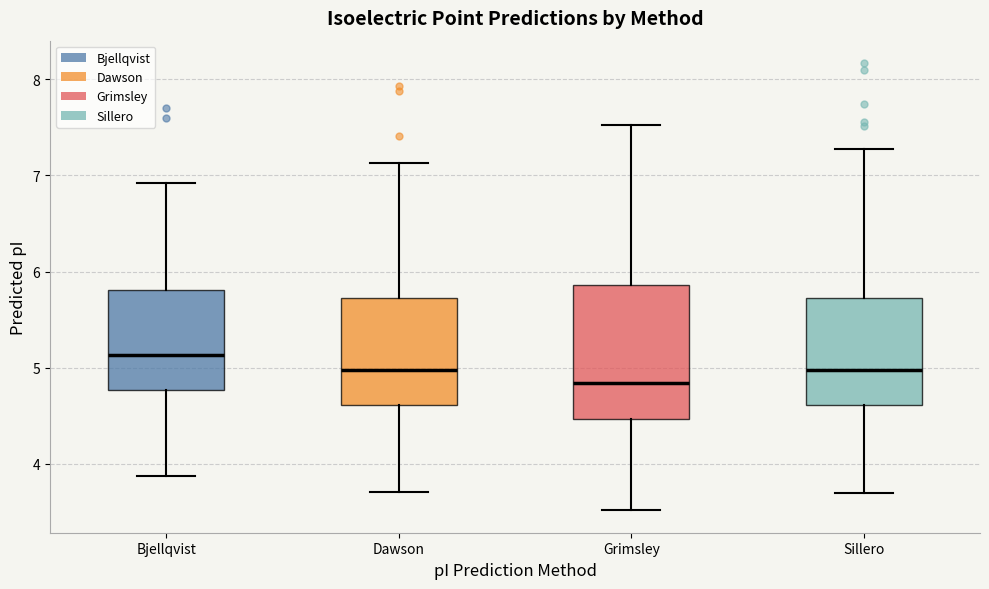

Reading left to right, transcribe this box plot: for each box, give where its median line is, the range the box spans, and where its two whiskers end, as read against the y-axis. The values are not printed on the chart, so give them approximately, as read against the axis.

Bjellqvist: median 5.1, box 4.8 to 5.8, whiskers 3.9 to 6.9
Dawson: median 5.0, box 4.6 to 5.7, whiskers 3.7 to 7.1
Grimsley: median 4.8, box 4.5 to 5.9, whiskers 3.5 to 7.5
Sillero: median 5.0, box 4.6 to 5.7, whiskers 3.7 to 7.3